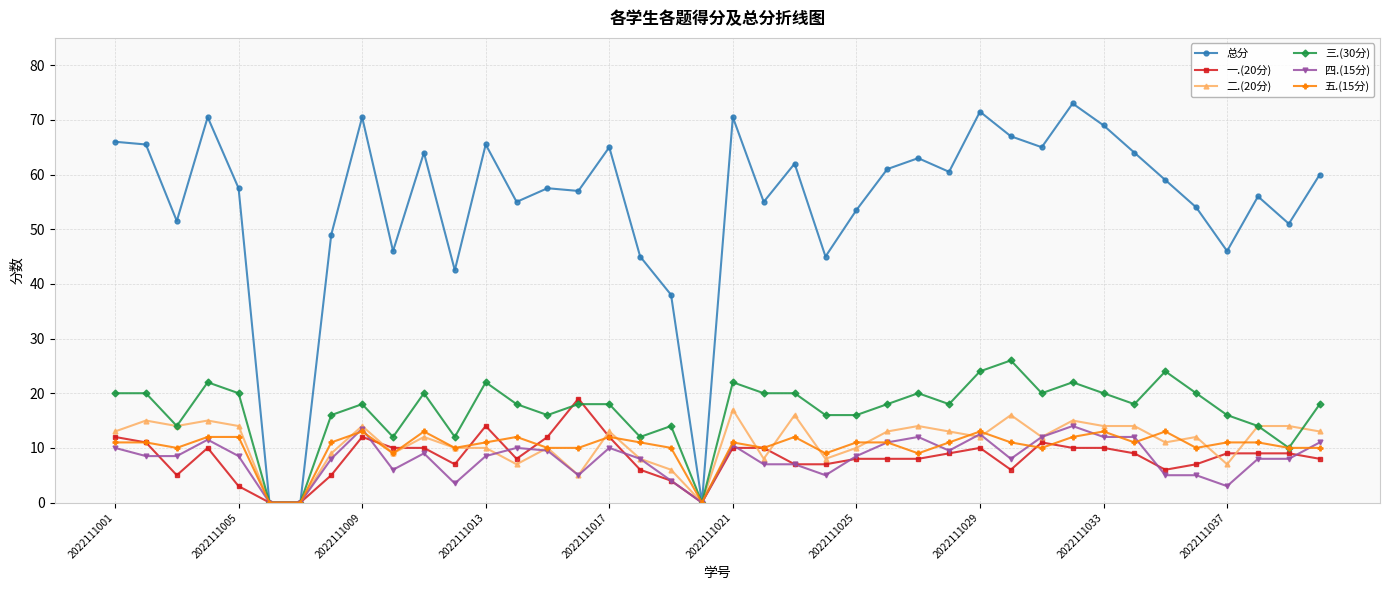

What is the maximum value shown in the chart?

73.0